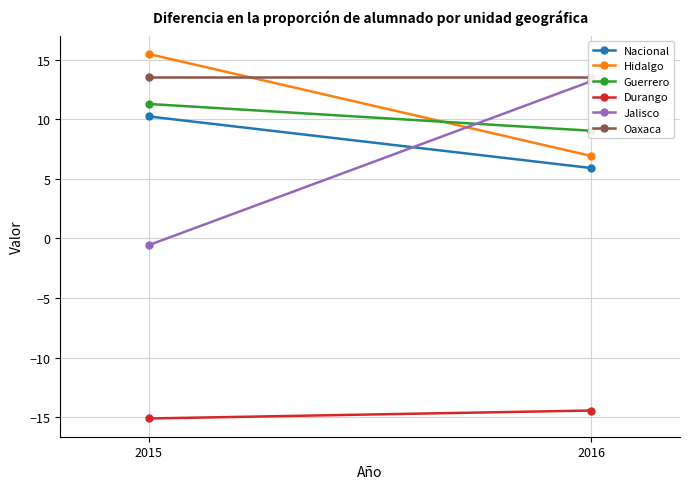

Is it true that Nacional equals 5.9 at 2016?

True